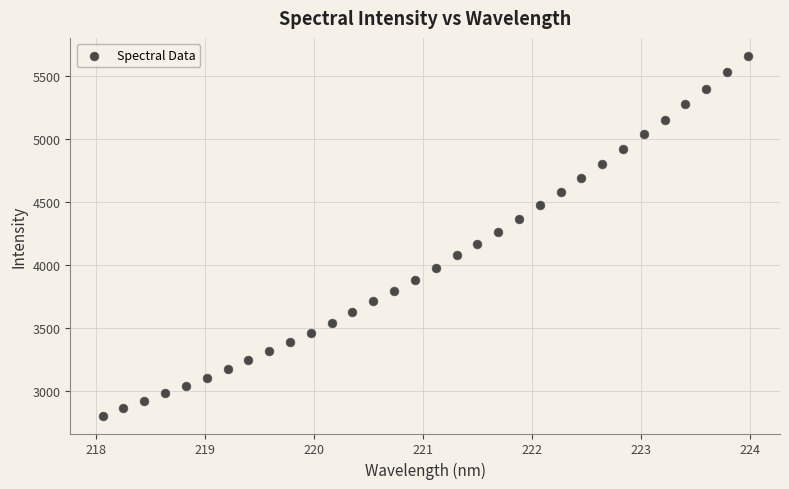

What is the range of Y values (max minus min)?

2850.7